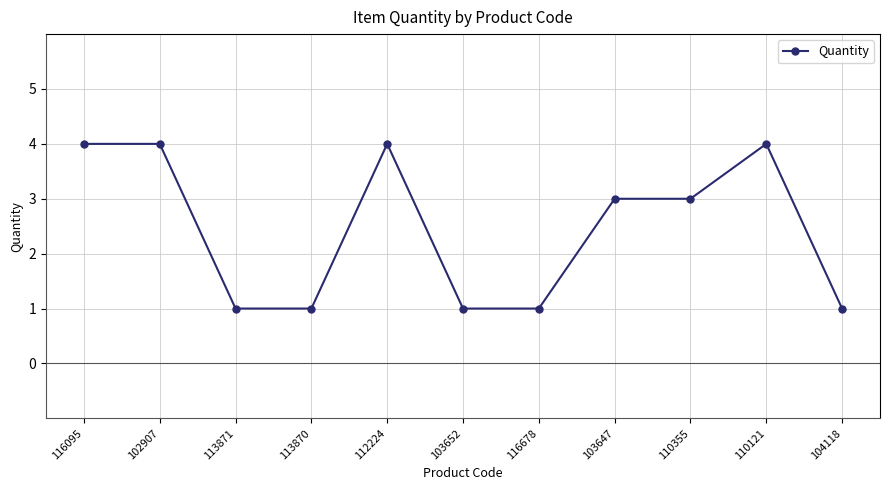

True or false: the data shows 6 at 110121.

False